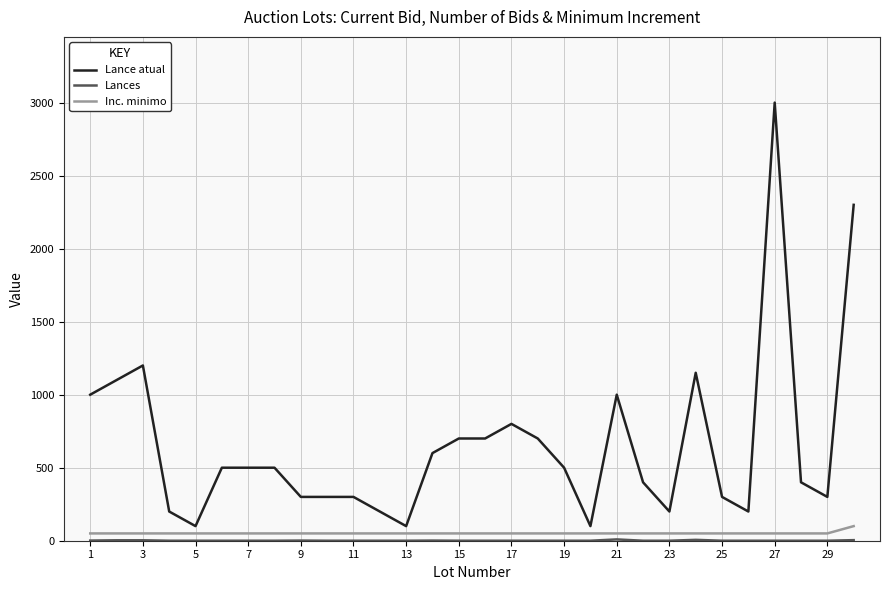

What is the highest value of the Inc. minimo series?

100